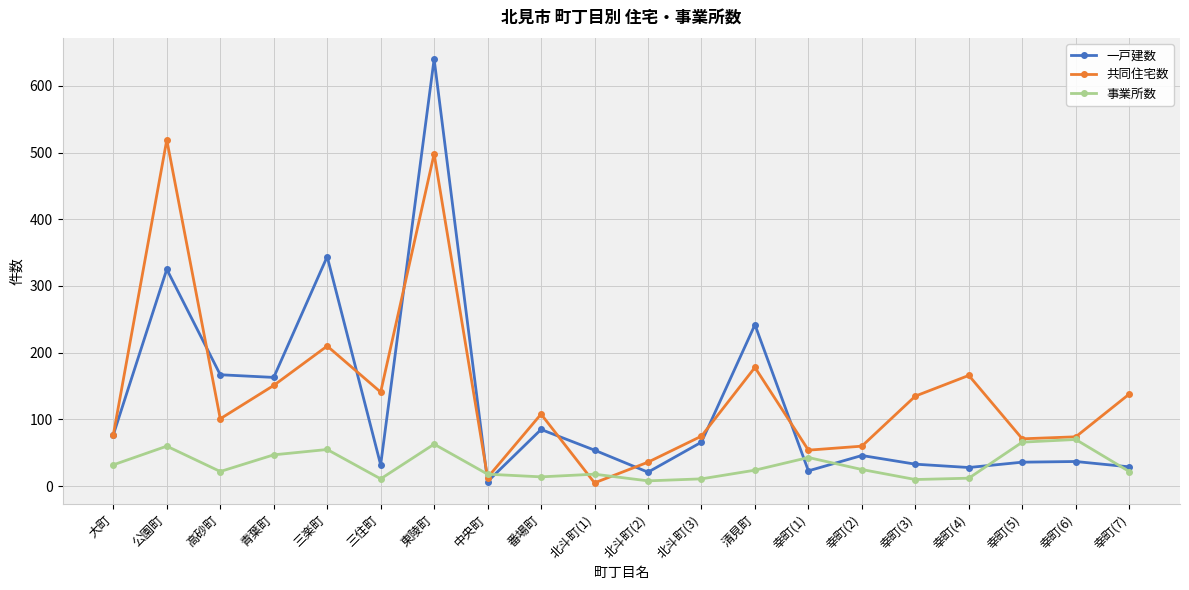

What are all the series names shown in the legend?

一戸建数, 共同住宅数, 事業所数